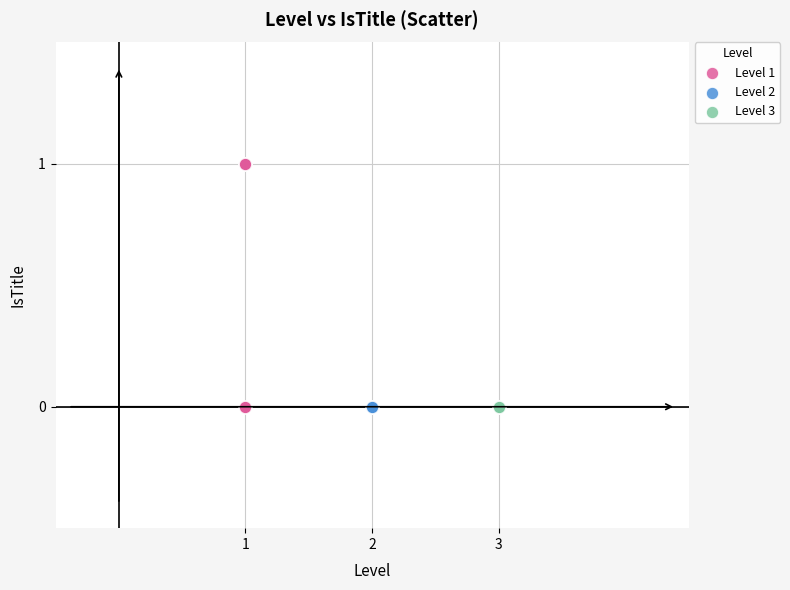

Which series contains the highest Y value?

Level 1